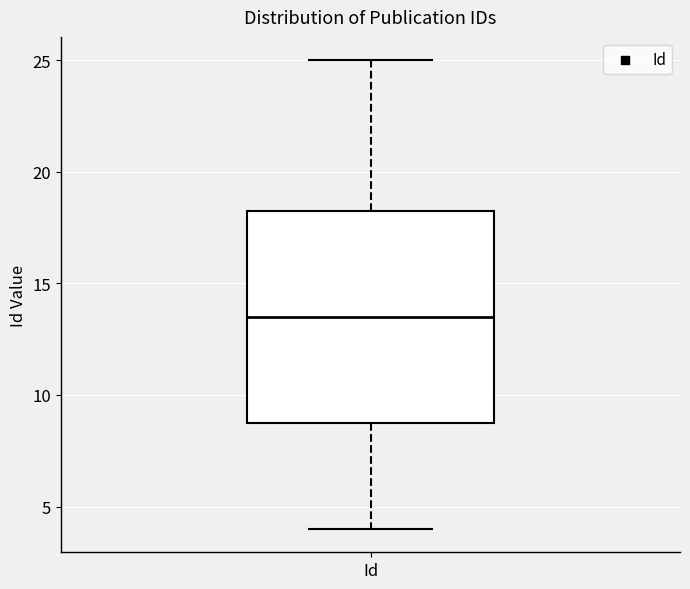

Transcribe this box plot: give where the median line is, the range the box spans, and where the two whiskers end, as read against the y-axis. The values are not printed on the chart, so give them approximately, as read against the axis.

median 13.5, box 9.0 to 18.5, whiskers 4.0 to 25.0